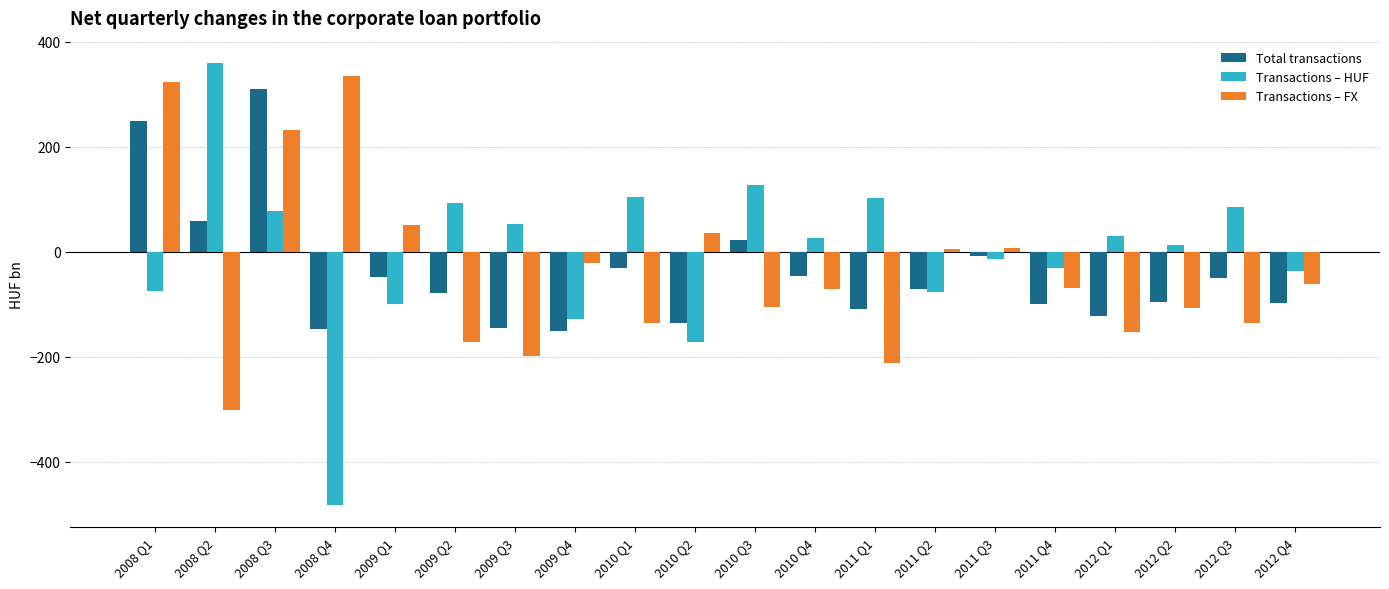

How many data points does each series have?

20